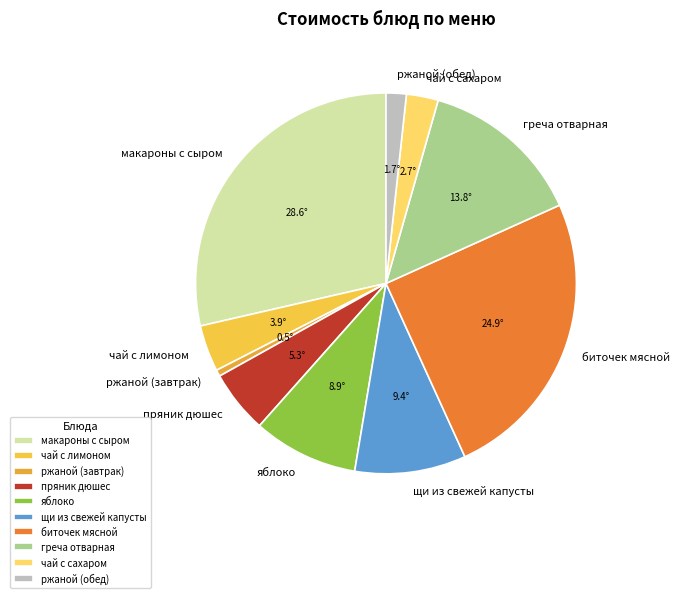

Which category has the smallest portion of the pie?

ржаной (завтрак)